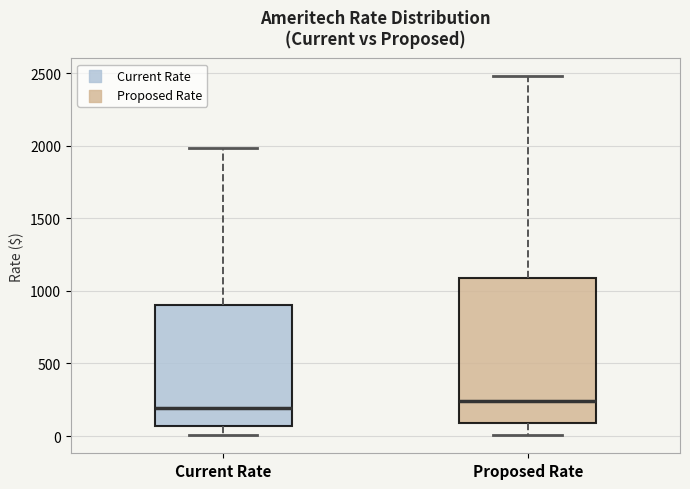

Reading left to right, transcribe this box plot: for each box, give where its median line is, the range the box spans, and where its two whiskers end, as read against the y-axis. The values are not printed on the chart, so give them approximately, as read against the axis.

Current Rate: median 200, box 50 to 900, whiskers 0 to 2000
Proposed Rate: median 250, box 100 to 1100, whiskers 0 to 2500